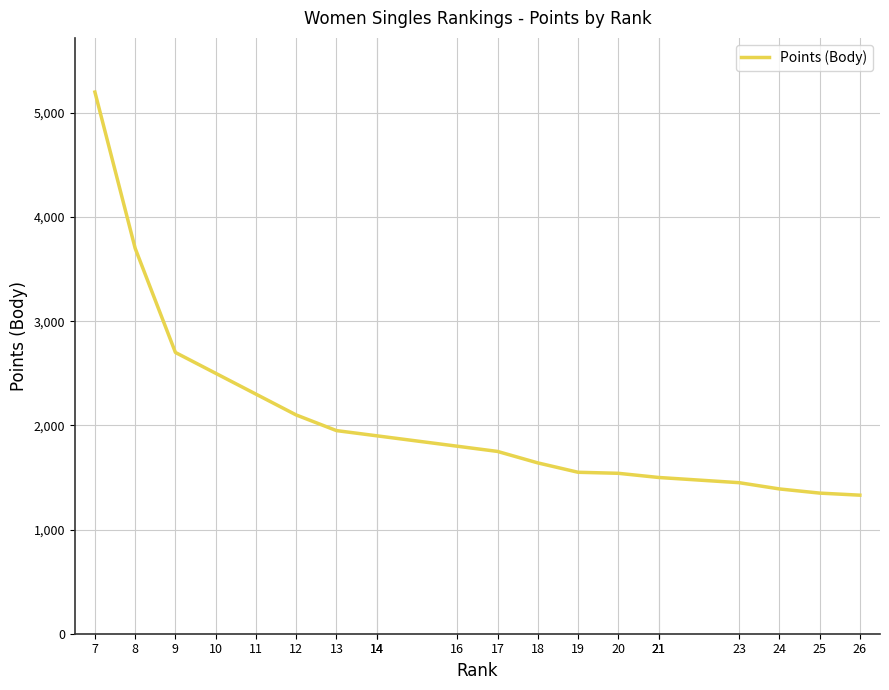

What is the change in value from 7 to 10?

-2700